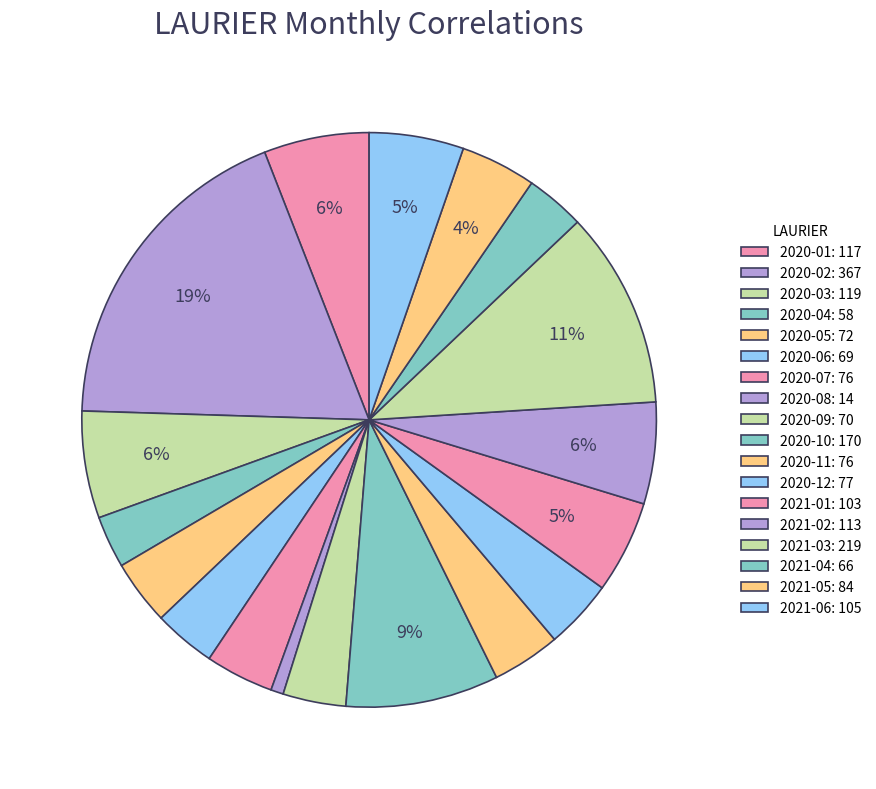

True or false: 2020-02 accounts for 19% of the total.

True